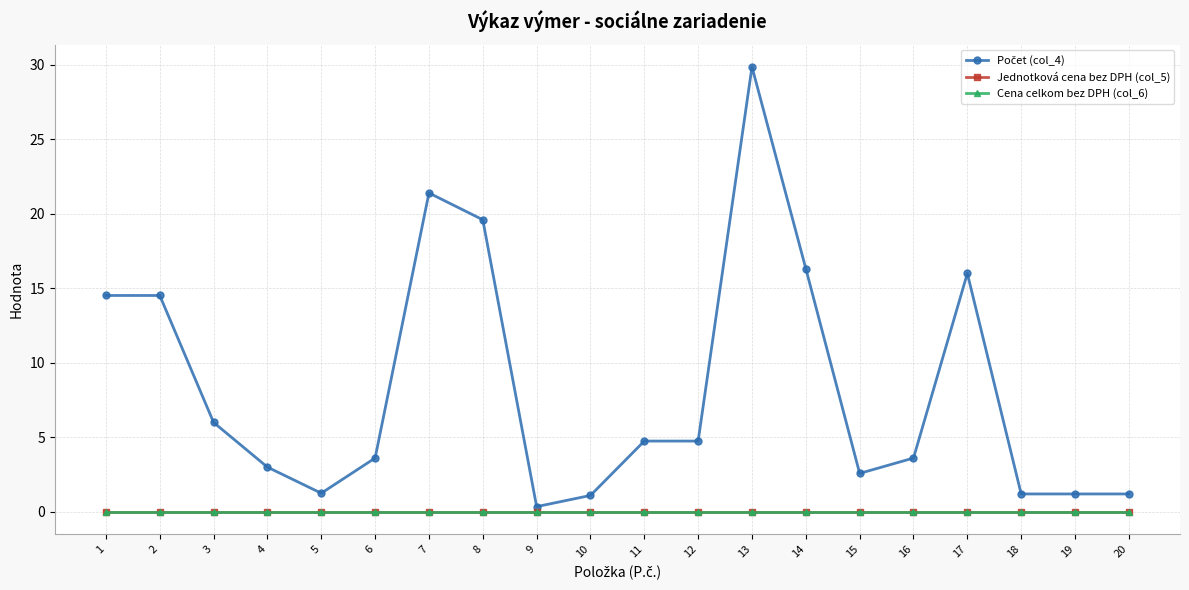

Rank the series by their maximum value, from highest to lowest.

Počet (col_4), Jednotková cena bez DPH (col_5), Cena celkom bez DPH (col_6)